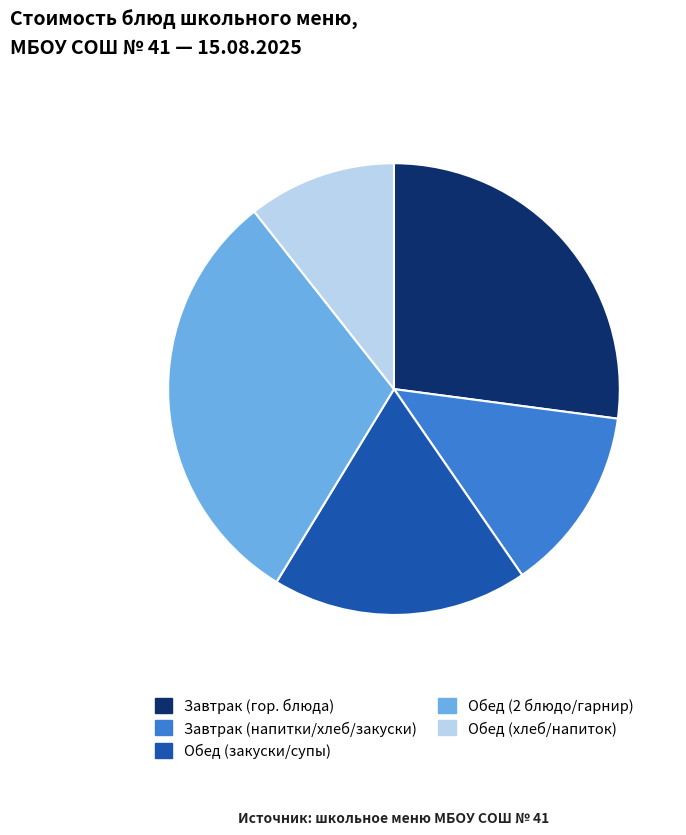

Is there a majority slice in this chart?

No